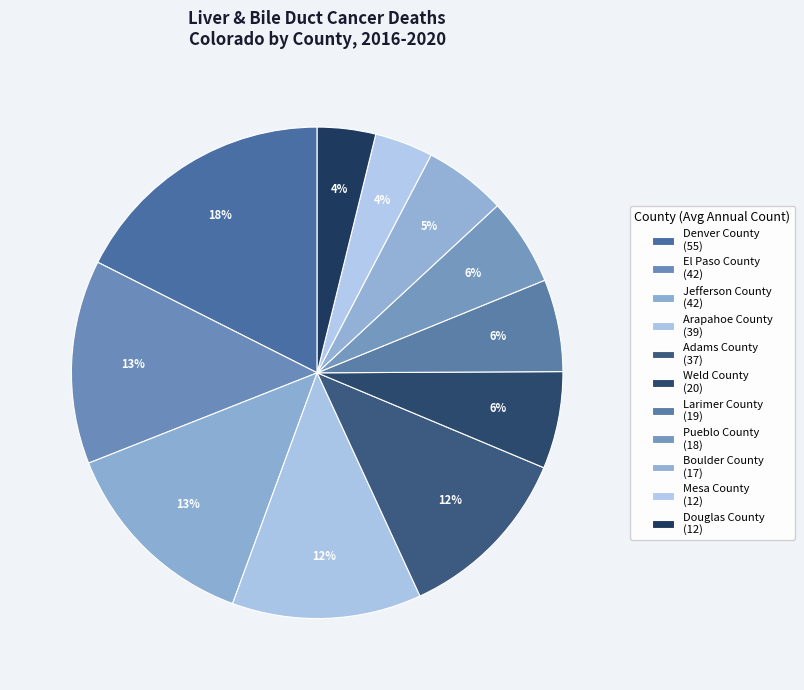

What is the total percentage of Arapahoe County and Douglas County?

16.3%